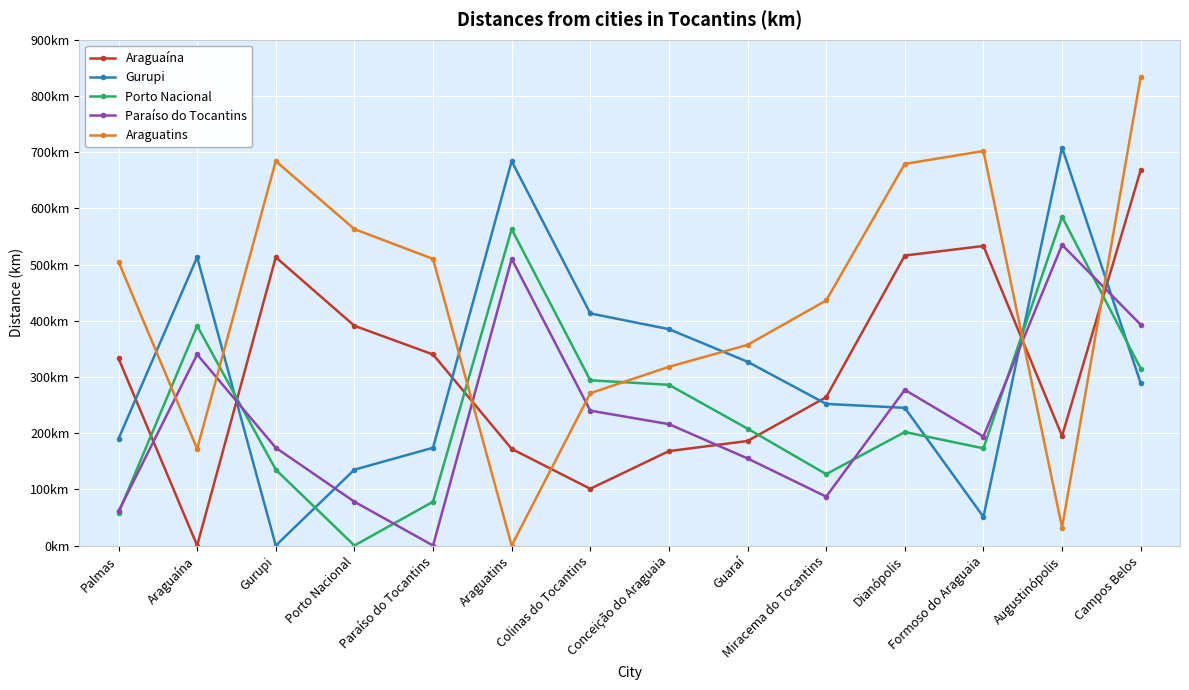

What position from the left is Conceição do Araguaia?

8